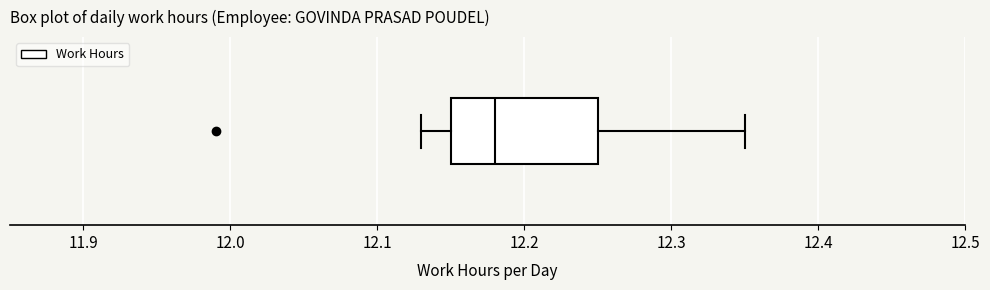

Read this box plot against the x-axis: the position of the median line, the range covered by the box, and the ends of both whiskers. The values are not printed on the chart, so give them approximately, as read against the axis.

median 12.18, box 12.15 to 12.25, whiskers 12.13 to 12.35